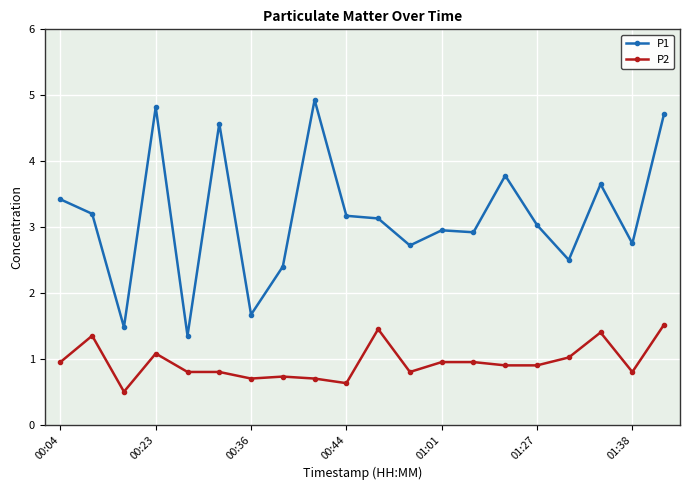

What is the average value of the P1 series?

3.2